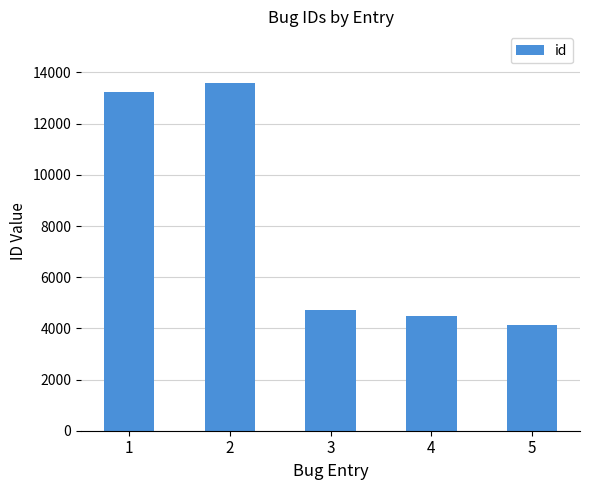

Reading left to right, list all the values displayed in this chart.

13221	13572	4719	4499	4129